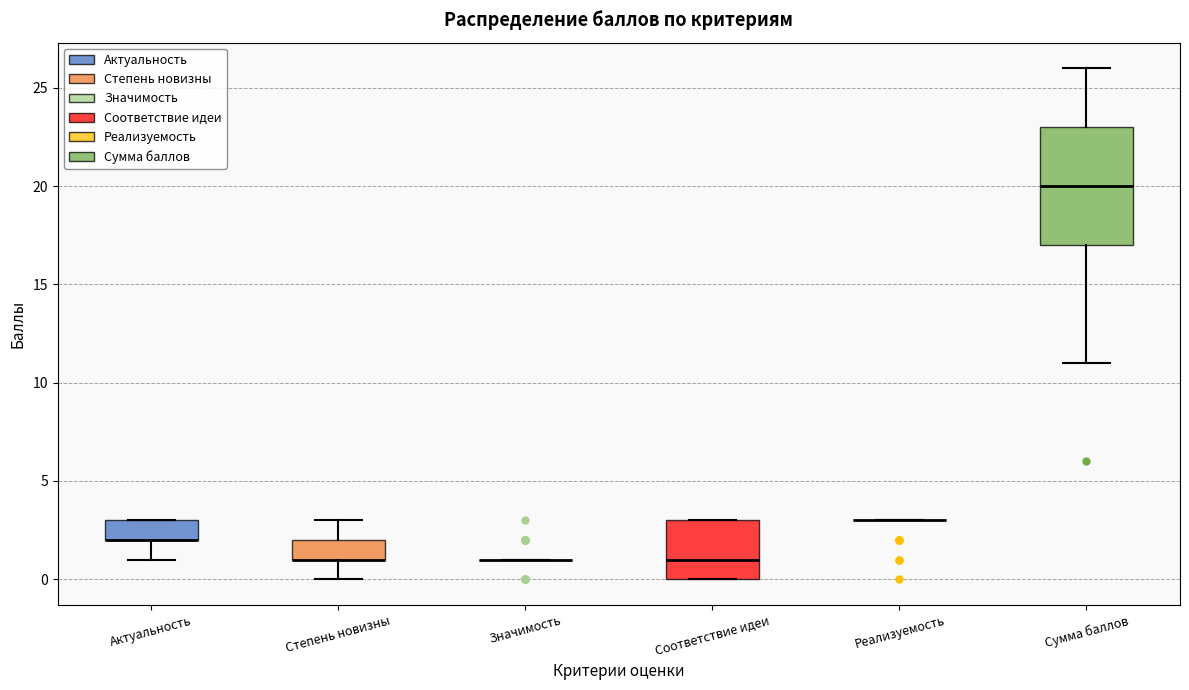

Reading left to right, read every box against the y-axis: the position of its median line, the range the box covers, and the ends of its whiskers. The values are not printed on the chart, so give them approximately, as read against the axis.

Актуальность: median 2 (drawn on the box's lower edge), box 2 to 3, whiskers 1 to 3
Степень новизны: median 1 (drawn on the box's lower edge), box 1 to 2, whiskers 0 to 3
Значимость: box collapsed to a line at 1, whiskers 1 to 1
Соответствие идеи: median 1, box 0 to 3, whiskers 0 to 3
Реализуемость: box collapsed to a line at 3, whiskers 3 to 3
Сумма баллов: median 20, box 17 to 23, whiskers 11 to 26